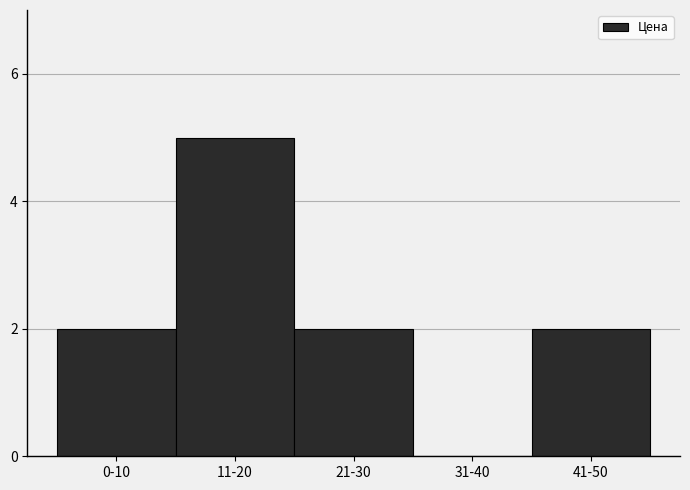

Reading right to left, transcribe all the data shown in this chart.

41-50=2	31-40=0	21-30=2	11-20=5	0-10=2